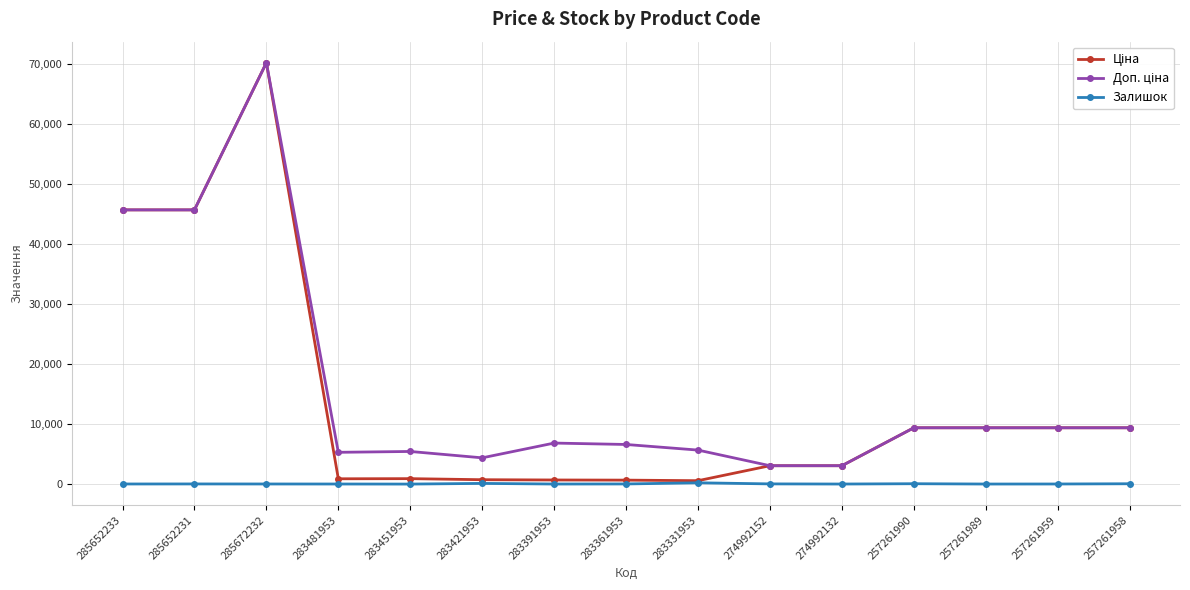

How many lines are shown in the chart?

3